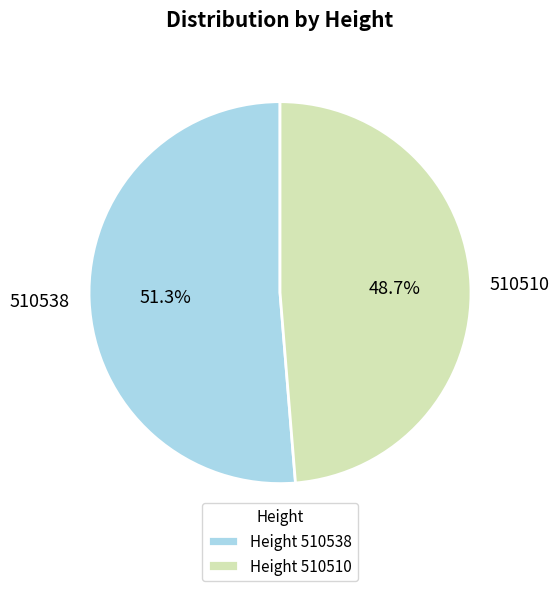

Which slice is the largest?

510538